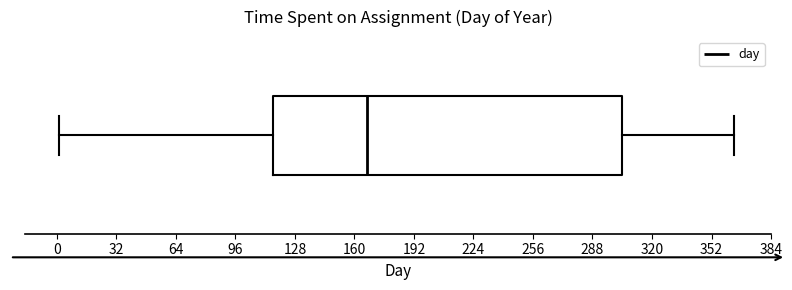

Read this box plot against the x-axis: the position of the median line, the range covered by the box, and the ends of both whiskers. The values are not printed on the chart, so give them approximately, as read against the axis.

median 165, box 115 to 305, whiskers 0 to 365